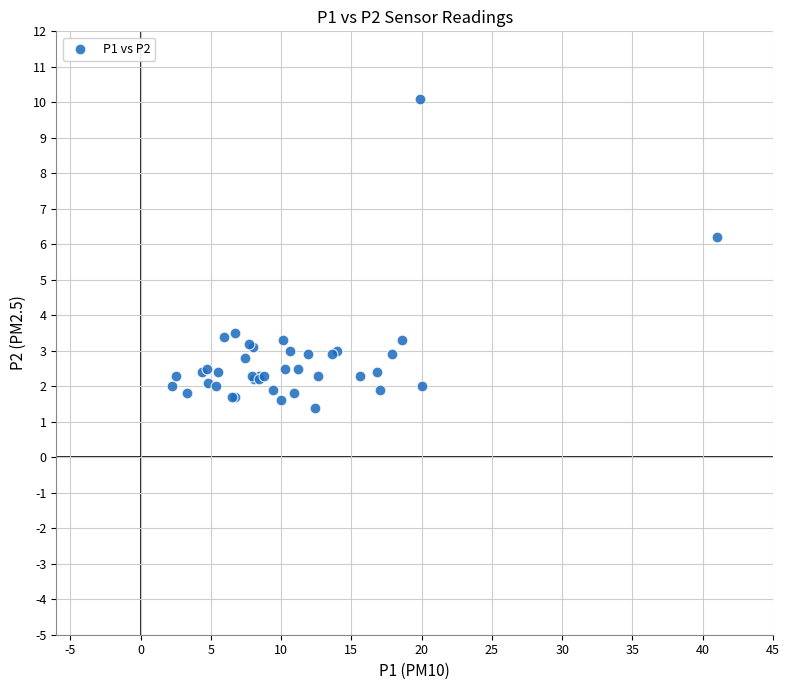

What Y value in the scatter plot is closest to 5?

6.2